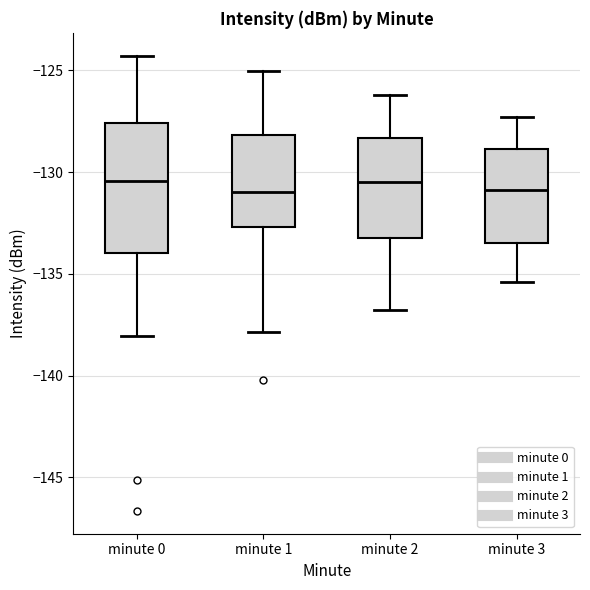

Reading left to right, read every box against the y-axis: the position of its median line, the range the box covers, and the ends of its whiskers. The values are not printed on the chart, so give them approximately, as read against the axis.

minute 0: median -130.5, box -134.0 to -127.5, whiskers -138.0 to -124.5
minute 1: median -131.0, box -132.5 to -128.0, whiskers -138.0 to -125.0
minute 2: median -130.5, box -133.0 to -128.5, whiskers -137.0 to -126.0
minute 3: median -131.0, box -133.5 to -129.0, whiskers -135.5 to -127.5